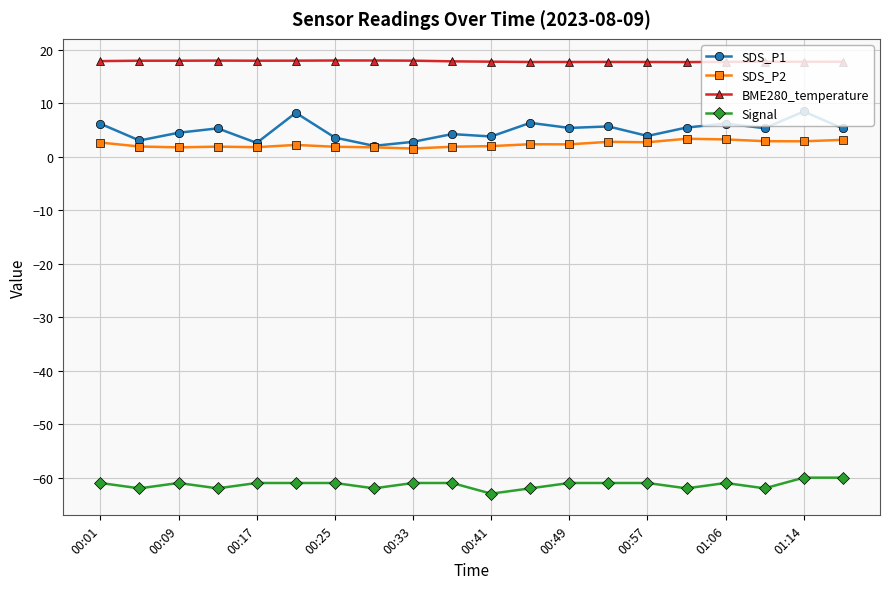

Which series has the largest total across all categories?

BME280_temperature